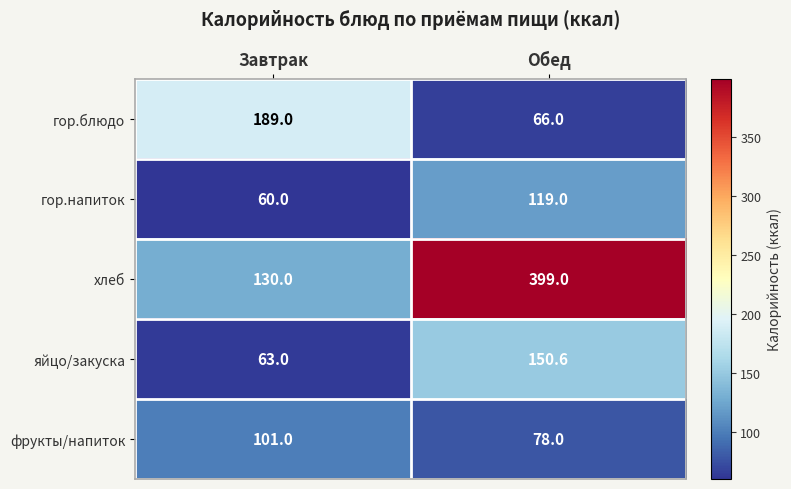

Reading right to left, list all the values displayed in this chart.

гор.блюдо: Обед=66.0	Завтрак=189.0
гор.напиток: Обед=119.0	Завтрак=60.0
хлеб: Обед=399.0	Завтрак=130.0
яйцо/закуска: Обед=150.6	Завтрак=63.0
фрукты/напиток: Обед=78.0	Завтрак=101.0